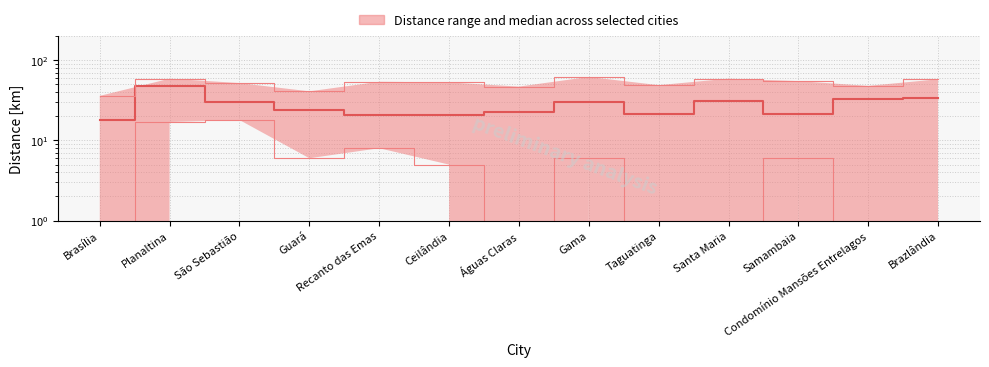

Reading right to left, transcribe all the data shown in this chart.

33.5	32.5	21.5	31.0	21.5	30.0	22.5	21.0	21.0	24.0	30.0	48.0	18.0